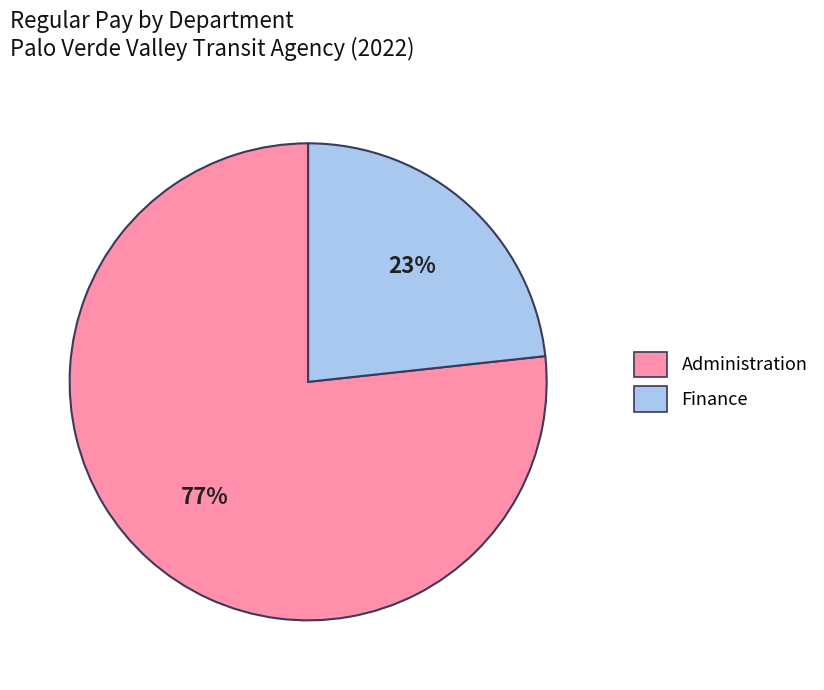

To the nearest percent, what is the average slice percentage?

50%